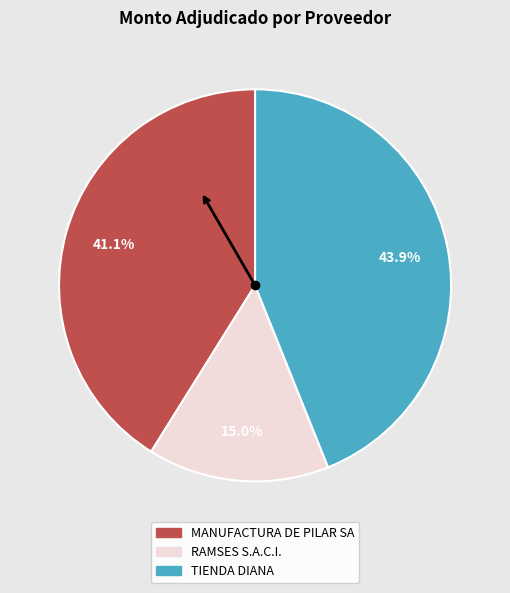

To the nearest percent, what portion does RAMSES S.A.C.I. represent?

15%